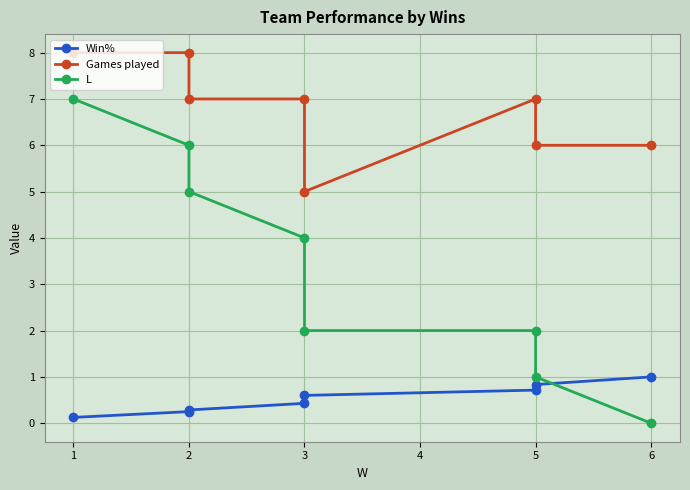

Is this an area chart (filled region under the line)?

No